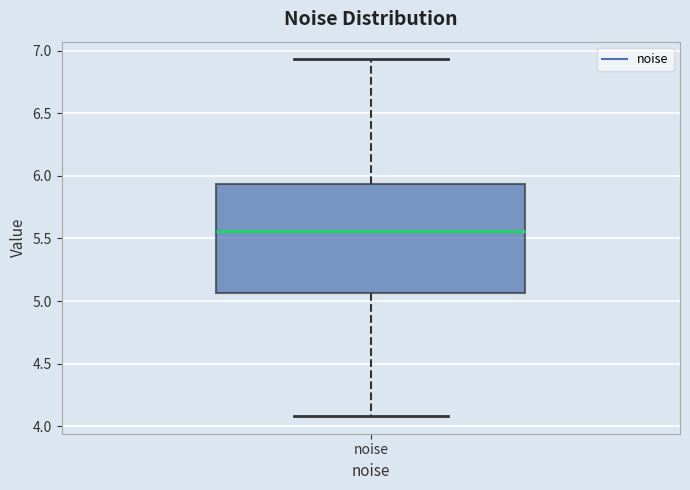

Read this box plot against the y-axis: the position of the median line, the range covered by the box, and the ends of both whiskers. The values are not printed on the chart, so give them approximately, as read against the axis.

median 5.55, box 5.05 to 5.95, whiskers 4.10 to 6.95